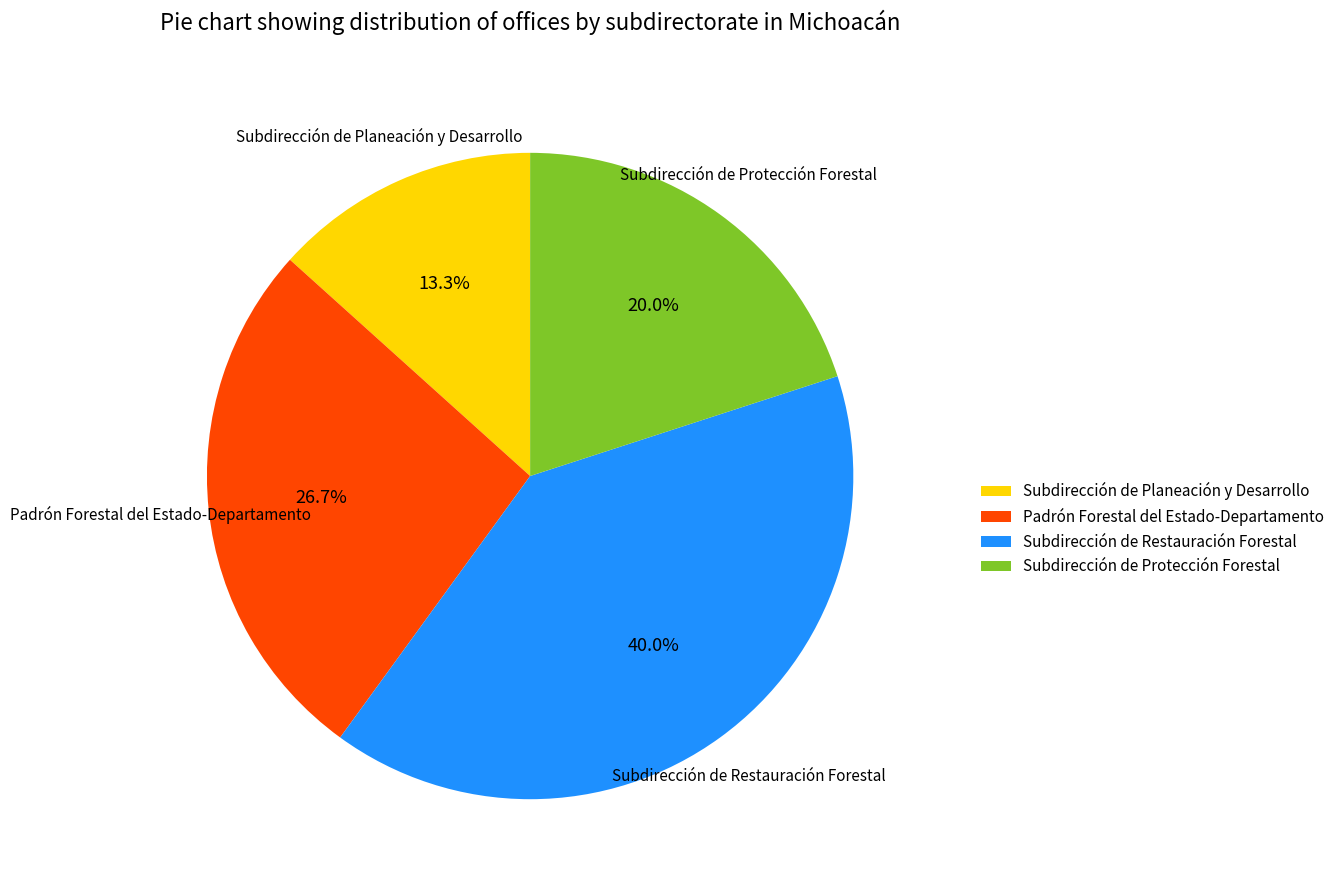

Which slice is the smallest?

Subdirección de Planeación y Desarrollo